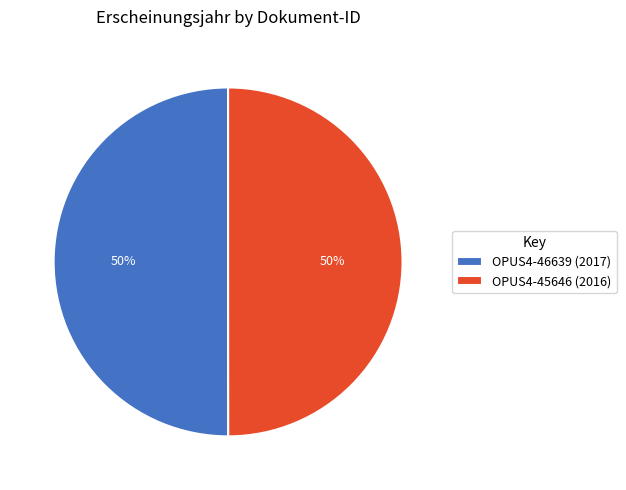

How many slices are in this pie chart?

2